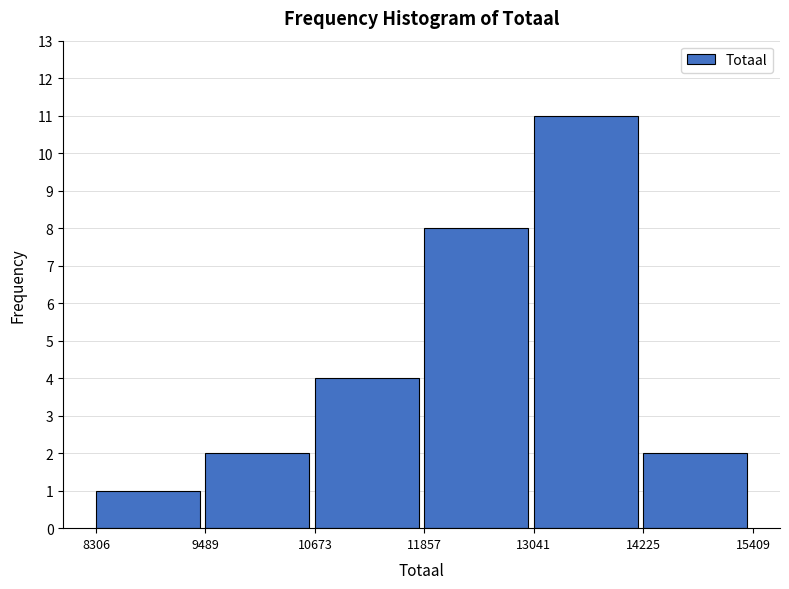

Reading left to right, transcribe this chart: for each bar, give the range it covers on the x-axis and its height. The values are not printed on the chart, so give them approximately, as read against the axis.

8306 to 9489: 1
9489 to 10673: 2
10673 to 11857: 4
11857 to 13041: 8
13041 to 14225: 11
14225 to 15409: 2